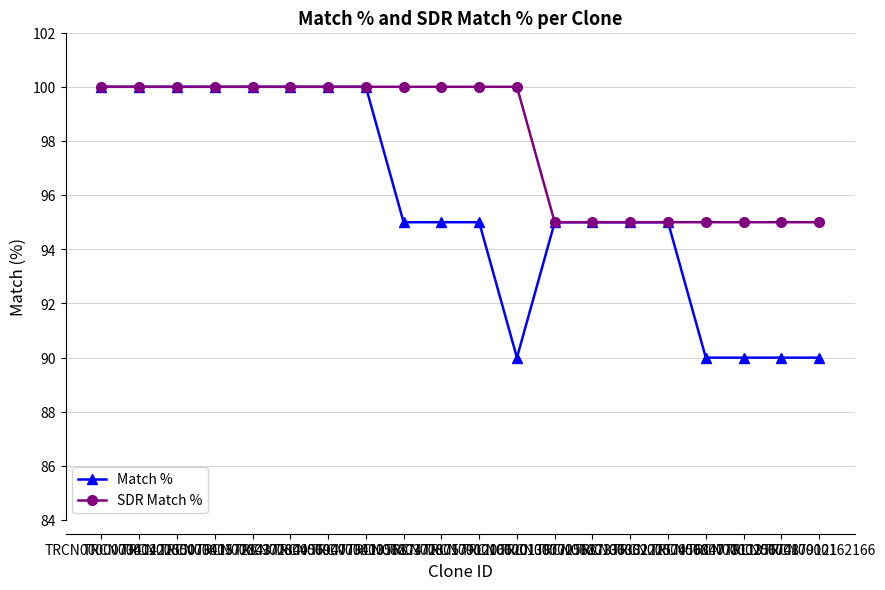

Rank the series by their average value, from highest to lowest.

SDR Match %, Match %